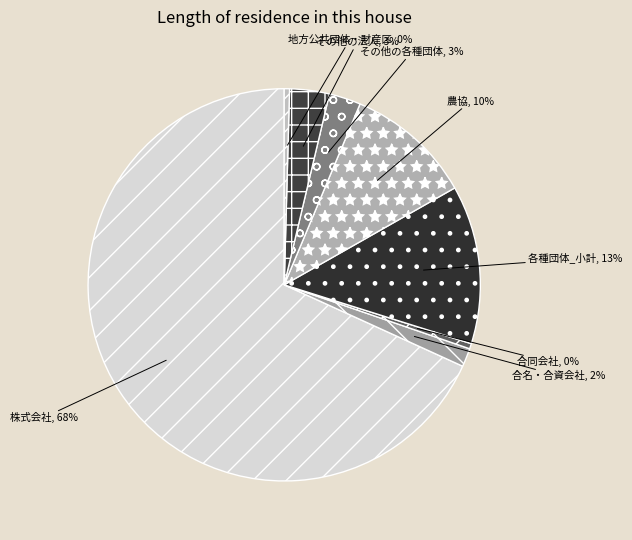

The その他の各種団体 slice represents 3% of the pie. True or false?

True